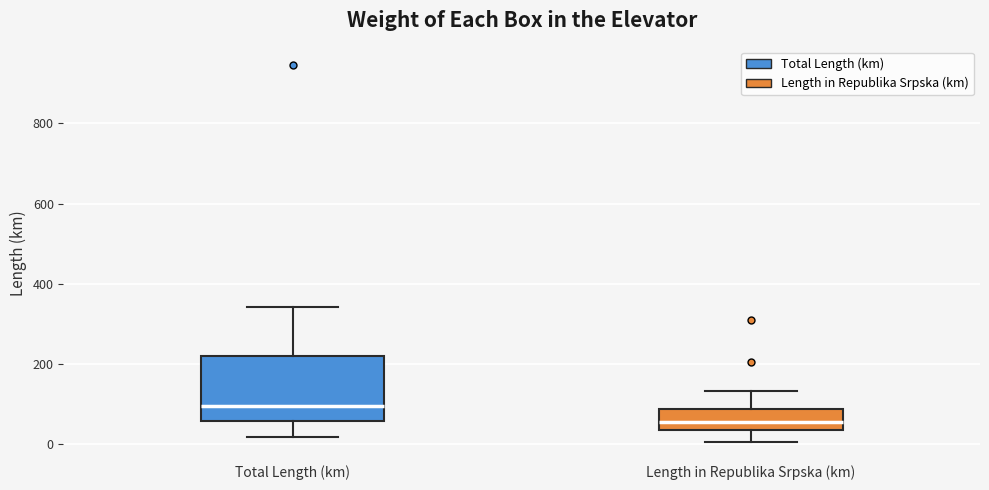

Which box's median line is the highest?

Total Length (km)